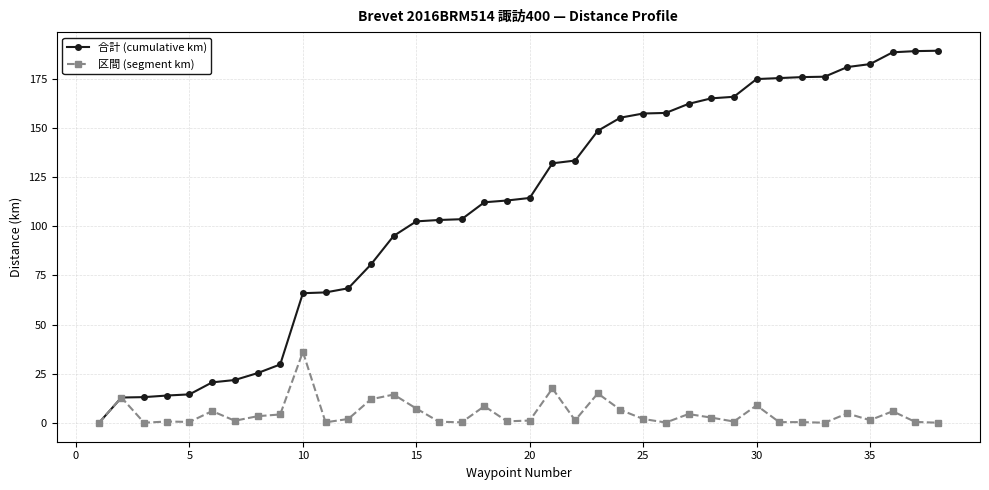

At how many categories does at least one series exceed 78?

26